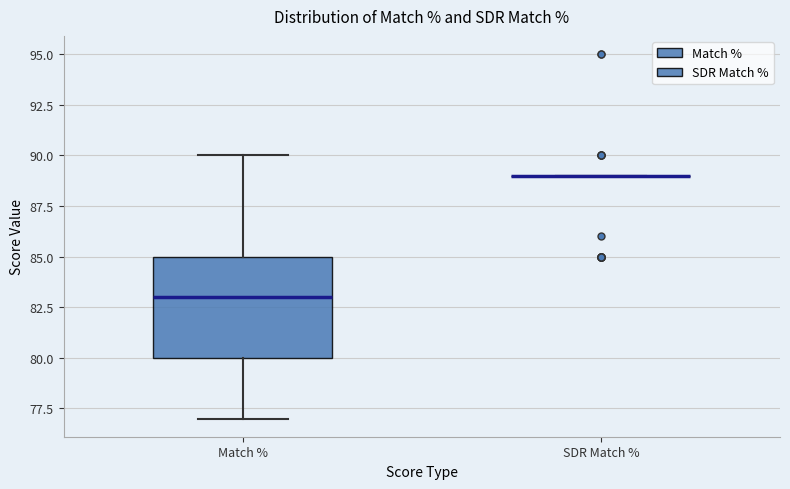

Reading left to right, transcribe this box plot: for each box, give where its median line is, the range the box spans, and where its two whiskers end, as read against the y-axis. The values are not printed on the chart, so give them approximately, as read against the axis.

Match %: median 83, box 80 to 85, whiskers 77 to 90
SDR Match %: box collapsed to a line at 89, whiskers 89 to 89